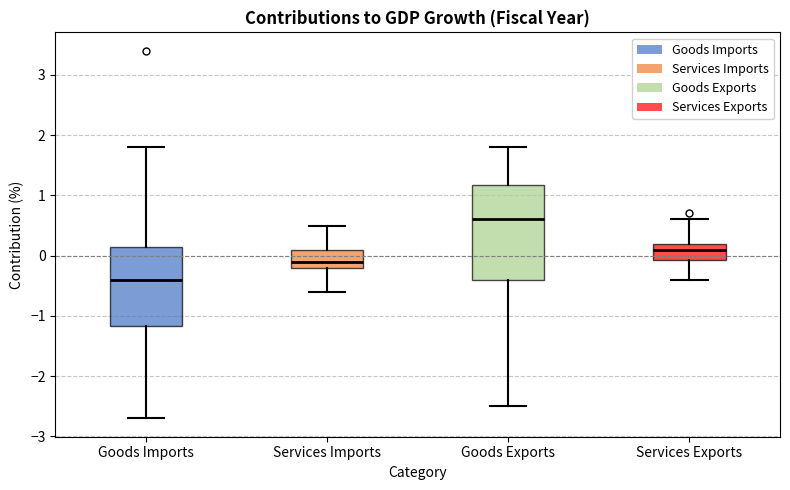

Which box is the tallest, from its lower edge to its upper edge?

Goods Exports